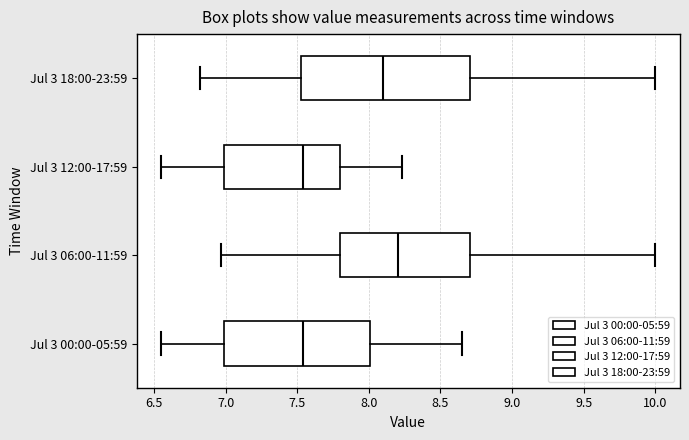

Reading bottom to top, read every box against the x-axis: the position of its median line, the range the box covers, and the ends of its whiskers. The values are not printed on the chart, so give them approximately, as read against the axis.

Jul 3 00:00-05:59: median 7.55, box 7.00 to 8.00, whiskers 6.55 to 8.65
Jul 3 06:00-11:59: median 8.20, box 7.80 to 8.70, whiskers 6.95 to 10.00
Jul 3 12:00-17:59: median 7.55, box 7.00 to 7.80, whiskers 6.55 to 8.25
Jul 3 18:00-23:59: median 8.10, box 7.50 to 8.70, whiskers 6.80 to 10.00